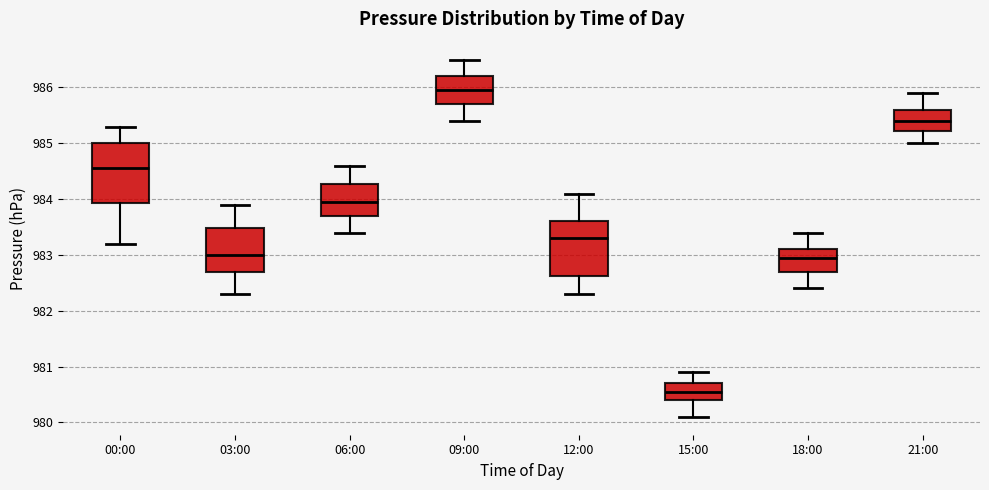

Where does the upper whisker of the box for 21:00 end on the y-axis? The values are not printed on the chart, so give them approximately, as read against the axis.

985.9